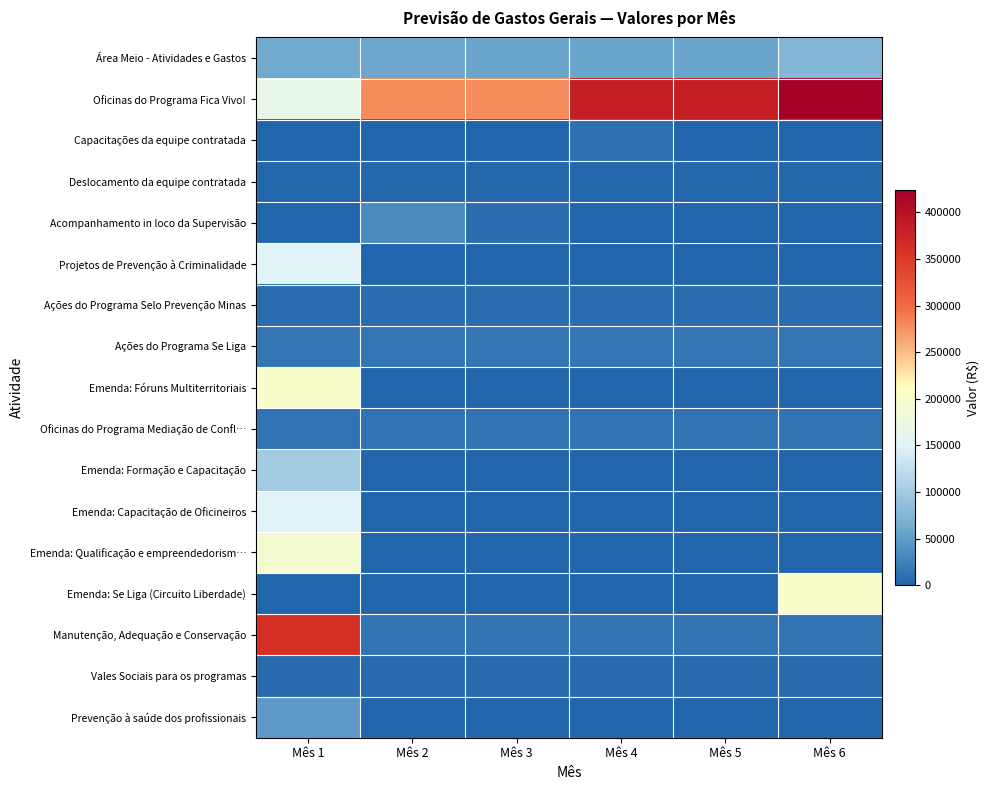

List the series in order of their peak value, lowest first.

Deslocamento da equipe contratada, Vales Sociais para os programas, Ações do Programa Selo Prevenção Minas, Capacitações da equipe contratada, Oficinas do Programa Mediação de Confl…, Ações do Programa Se Liga, Acompanhamento in loco da Supervisão, Prevenção à saúde dos profissionais, Área Meio - Atividades e Gastos, Emenda: Formação e Capacitação, Projetos de Prevenção à Criminalidade, Emenda: Capacitação de Oficineiros, Emenda: Qualificação e empreendedorism…, Emenda: Fóruns Multiterritoriais, Emenda: Se Liga (Circuito Liberdade), Manutenção, Adequação e Conservação, Oficinas do Programa Fica Vivo!